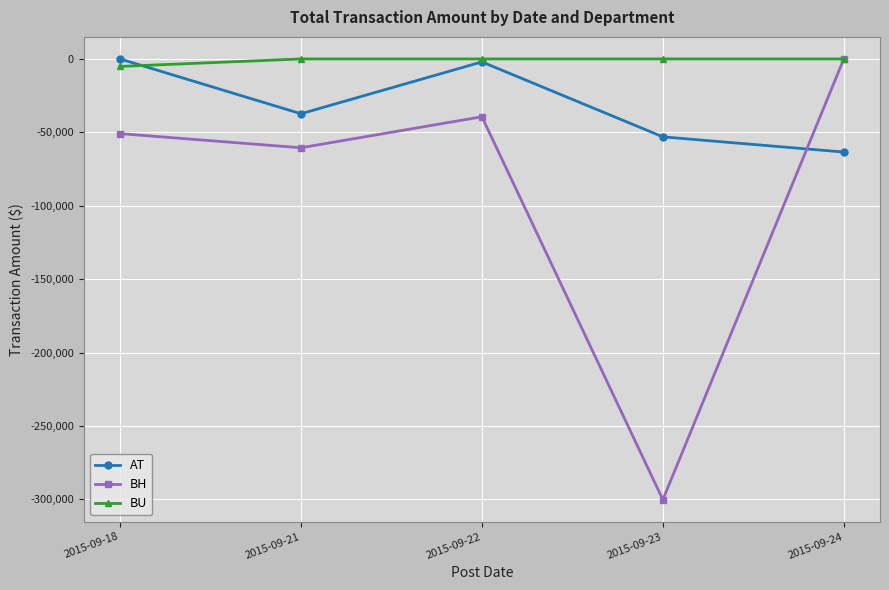

True or false: AT has a value of -37336.9 at 2015-09-21.

True